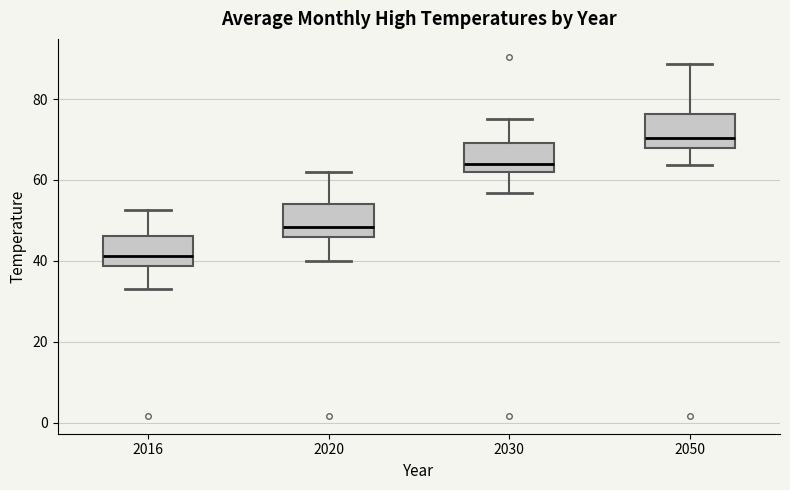

Where does the median line of the box at x = 2050 sit on the y-axis? The values are not printed on the chart, so give them approximately, as read against the axis.

70